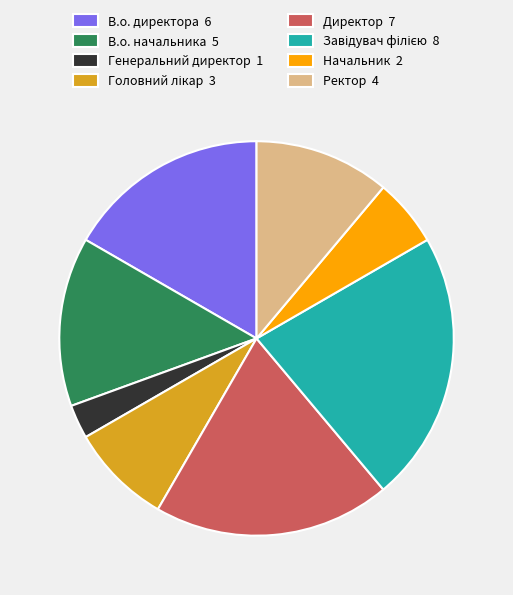

Does Директор account for over 50% of the chart?

No